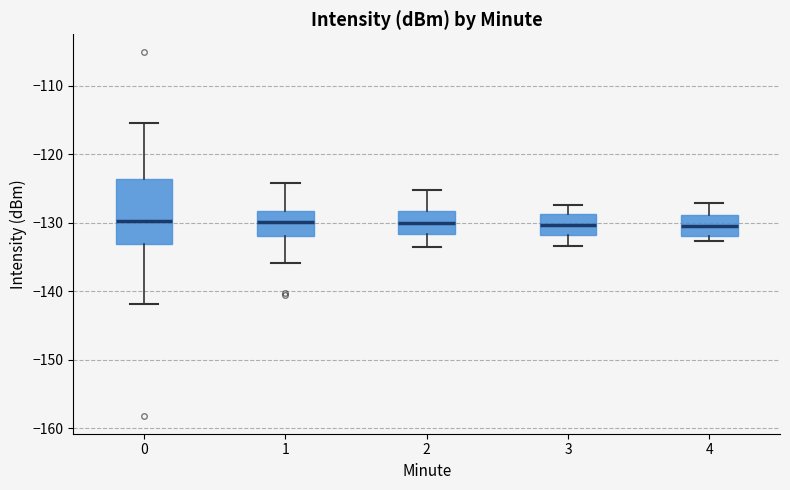

Where is the lower edge of the box at x = 1 on the y-axis? The values are not printed on the chart, so give them approximately, as read against the axis.

-132